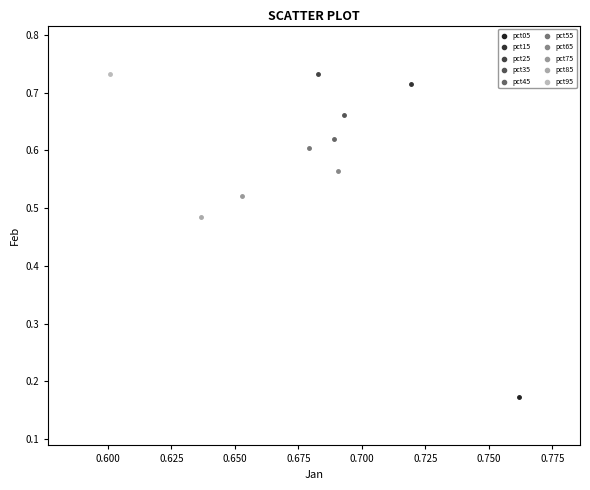

What are all the series names shown in the legend?

pct05, pct15, pct25, pct35, pct45, pct55, pct65, pct75, pct85, pct95